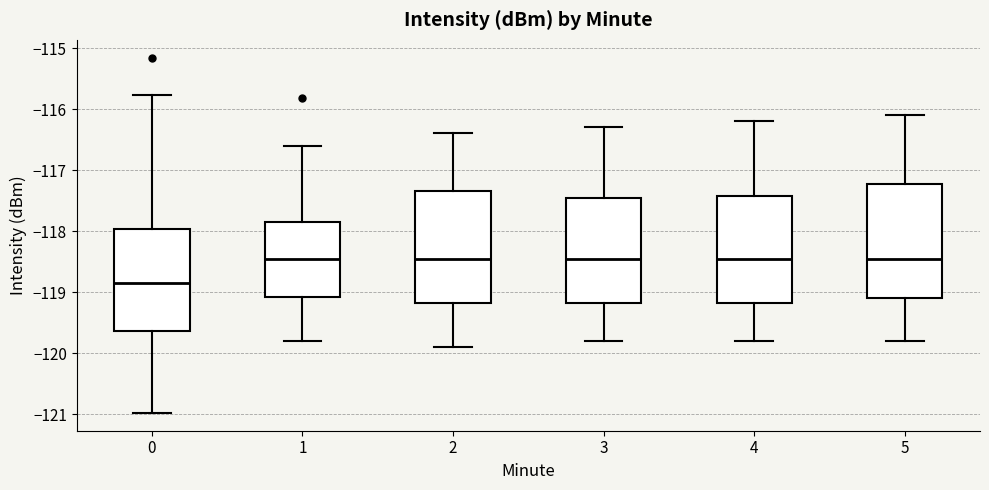

Reading left to right, read every box against the y-axis: the position of its median line, the range the box covers, and the ends of its whiskers. The values are not printed on the chart, so give them approximately, as read against the axis.

0: median -118.9, box -119.6 to -118.0, whiskers -121.0 to -115.8
1: median -118.4, box -119.1 to -117.9, whiskers -119.8 to -116.6
2: median -118.4, box -119.2 to -117.3, whiskers -119.9 to -116.4
3: median -118.4, box -119.2 to -117.4, whiskers -119.8 to -116.3
4: median -118.4, box -119.2 to -117.4, whiskers -119.8 to -116.2
5: median -118.4, box -119.1 to -117.2, whiskers -119.8 to -116.1